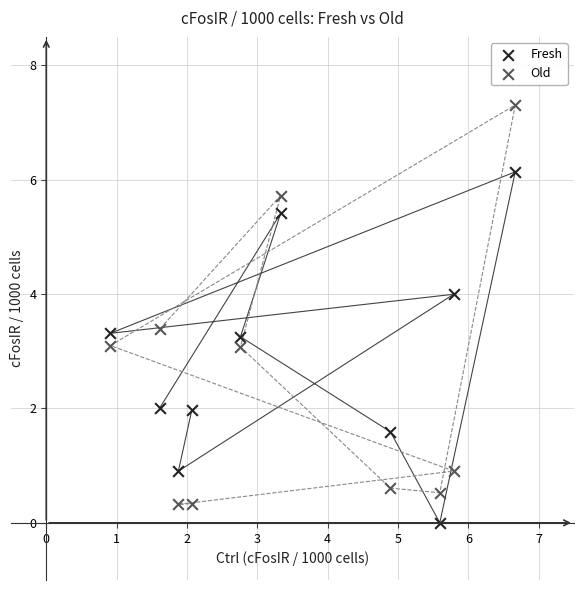

Which series reaches the minimum Y coordinate?

Fresh